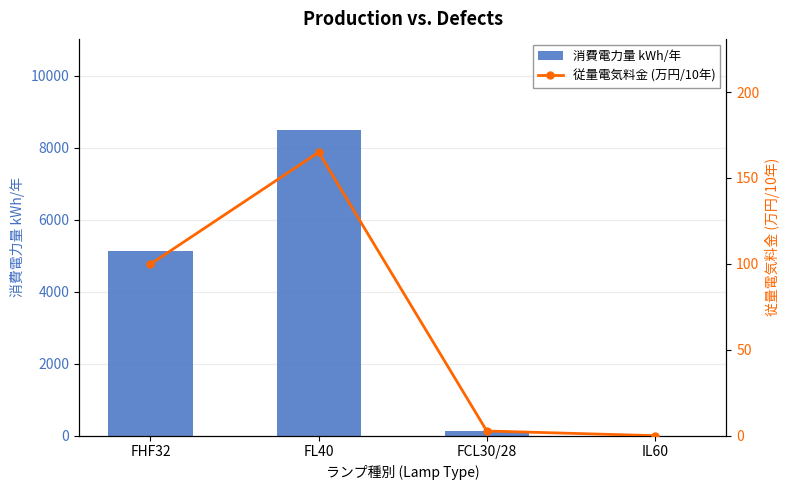

At which label does 従量電気料金 (万円/10年) first exceed 99?

FHF32